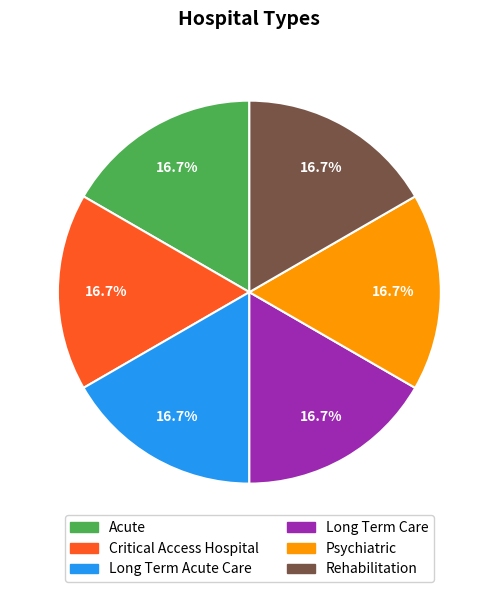

Does Rehabilitation account for over 50% of the chart?

No